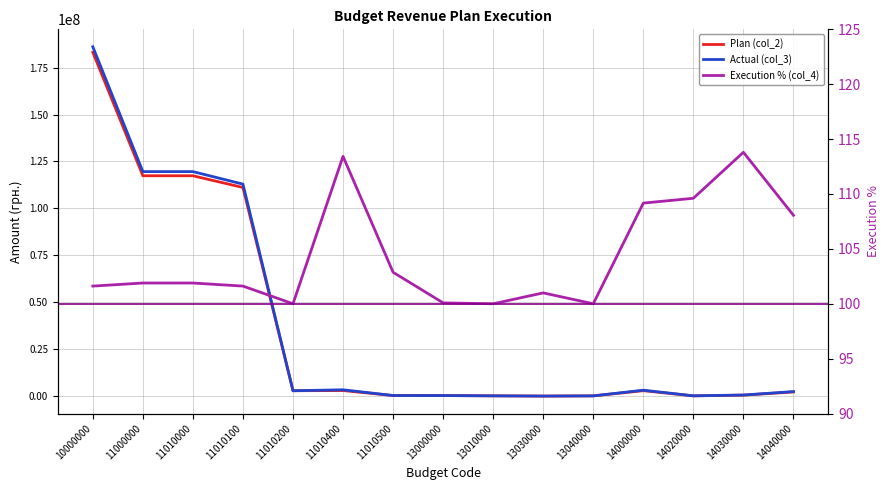

List the series in order of their peak value, highest first.

Actual (col_3), Plan (col_2), Execution % (col_4)